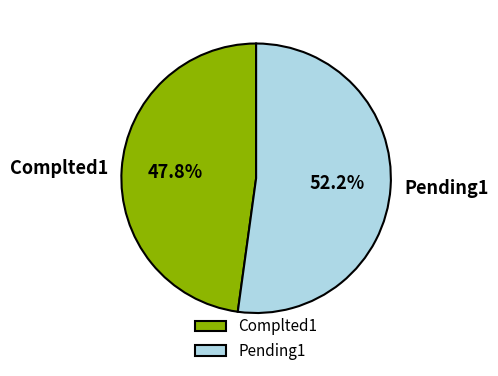

Rank the categories by value from highest to lowest.

Pending1, Complted1